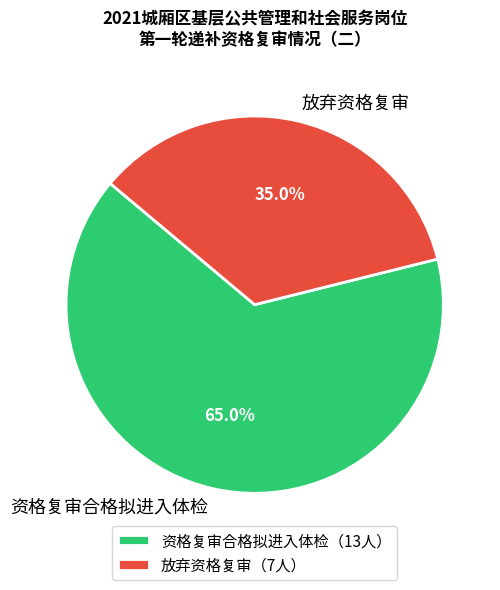

True or false: 放弃资格复审 accounts for 35% of the total.

True